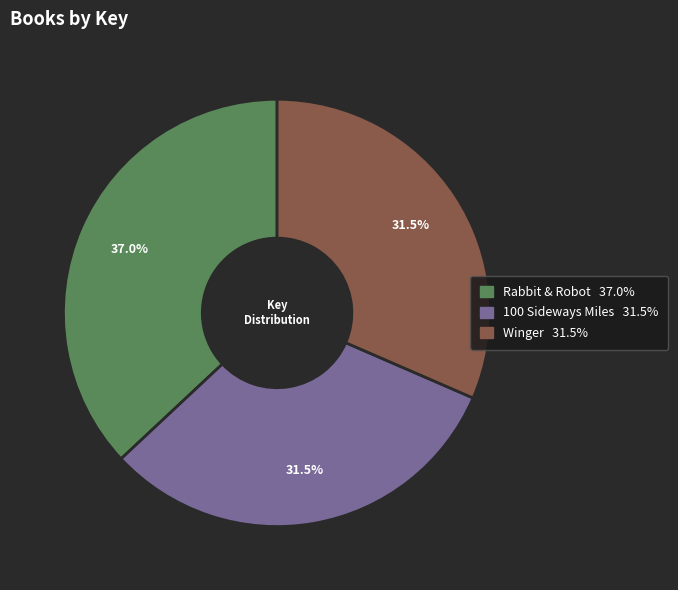

True or false: Rabbit & Robot accounts for 45% of the total.

False